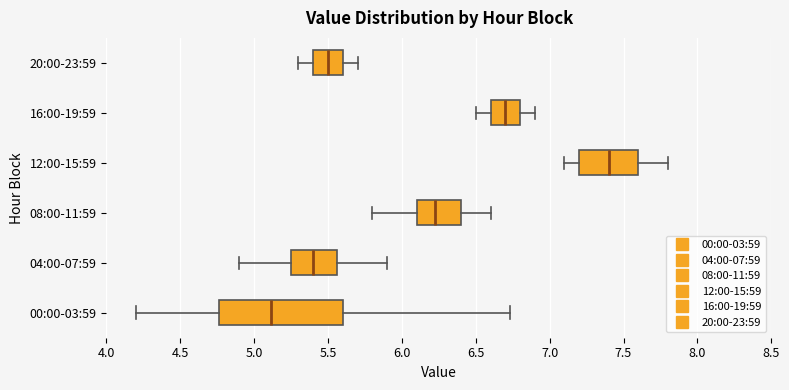

Where is the left edge of the box for 16:00-19:59 on the x-axis? The values are not printed on the chart, so give them approximately, as read against the axis.

6.60